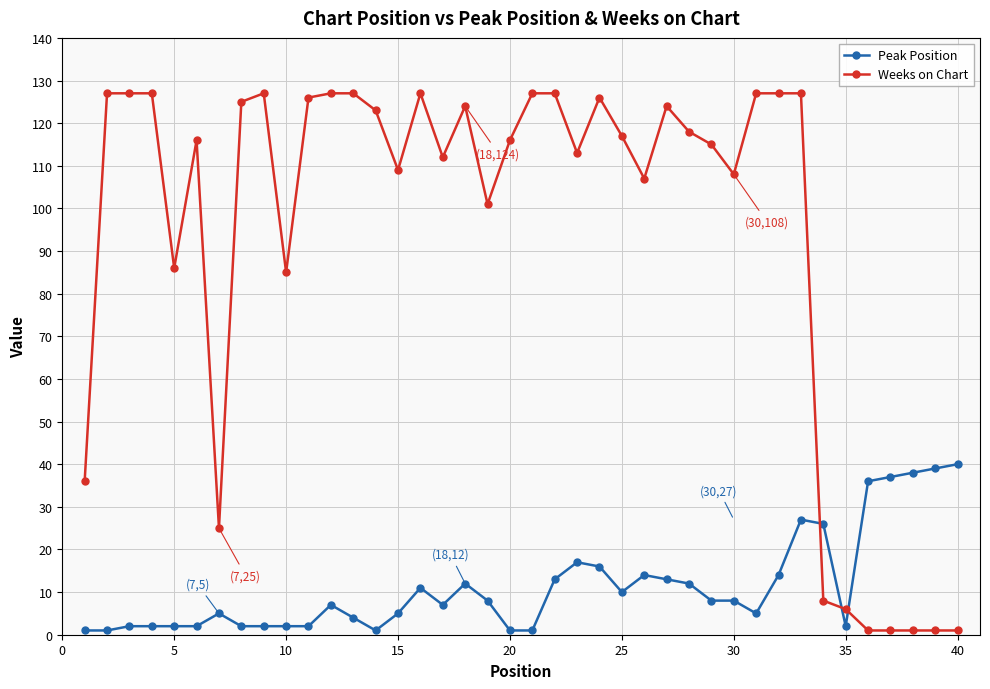

Which series has the widest spread of values?

Weeks on Chart